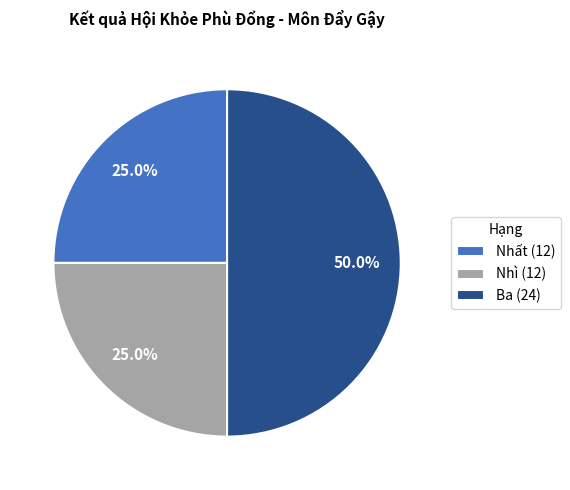

What is the largest slice in the pie chart?

Ba